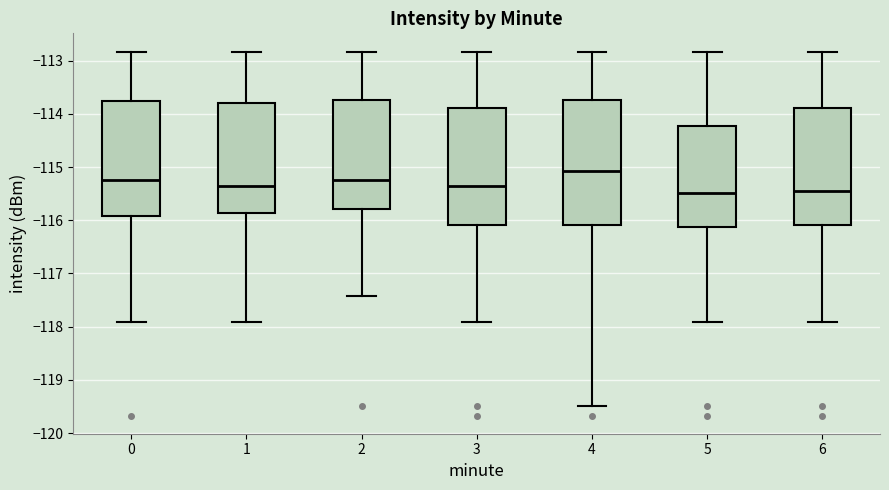

Reading left to right, read every box against the y-axis: the position of its median line, the range the box covers, and the ends of its whiskers. The values are not printed on the chart, so give them approximately, as read against the axis.

0: median -115.2, box -115.9 to -113.8, whiskers -117.9 to -112.8
1: median -115.3, box -115.9 to -113.8, whiskers -117.9 to -112.8
2: median -115.2, box -115.8 to -113.7, whiskers -117.4 to -112.8
3: median -115.3, box -116.1 to -113.9, whiskers -117.9 to -112.8
4: median -115.1, box -116.1 to -113.7, whiskers -119.5 to -112.8
5: median -115.5, box -116.1 to -114.2, whiskers -117.9 to -112.8
6: median -115.4, box -116.1 to -113.9, whiskers -117.9 to -112.8